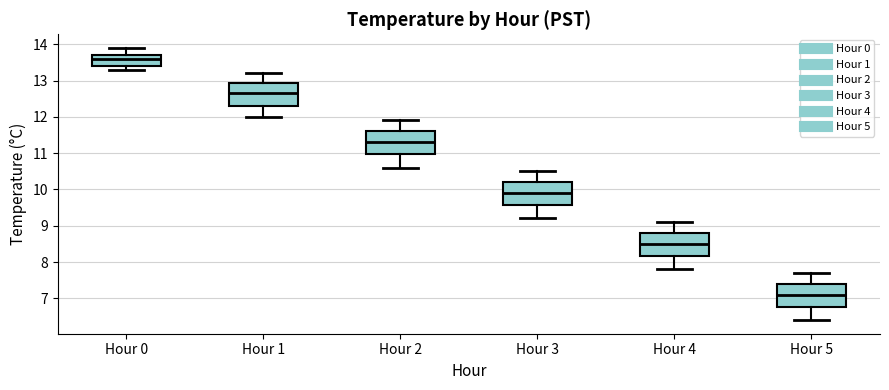

Which box has the lowest median line?

Hour 5